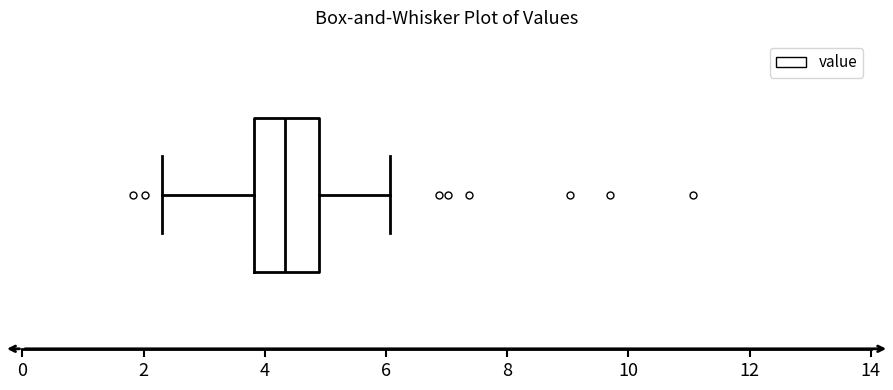

Transcribe this box plot: give where the median line is, the range the box spans, and where the two whiskers end, as read against the x-axis. The values are not printed on the chart, so give them approximately, as read against the axis.

median 4.4, box 3.8 to 4.8, whiskers 2.4 to 6.0